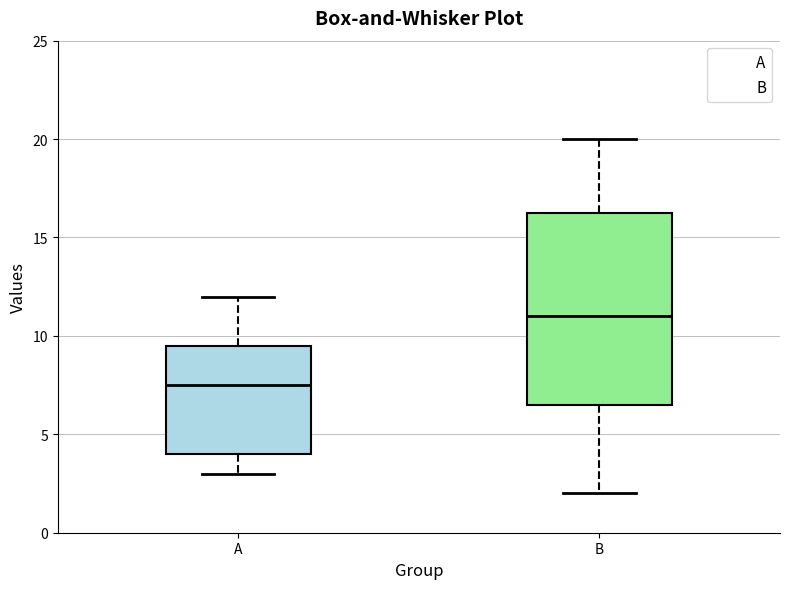

Reading left to right, transcribe this box plot: for each box, give where its median line is, the range the box spans, and where its two whiskers end, as read against the y-axis. The values are not printed on the chart, so give them approximately, as read against the axis.

A: median 7.5, box 4.0 to 9.5, whiskers 3.0 to 12.0
B: median 11.0, box 6.5 to 16.5, whiskers 2.0 to 20.0